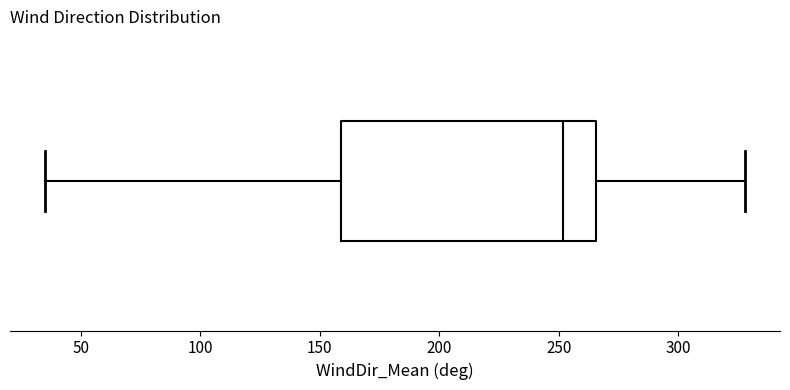

Read this box plot against the x-axis: the position of the median line, the range covered by the box, and the ends of both whiskers. The values are not printed on the chart, so give them approximately, as read against the axis.

median 250, box 160 to 265, whiskers 35 to 330